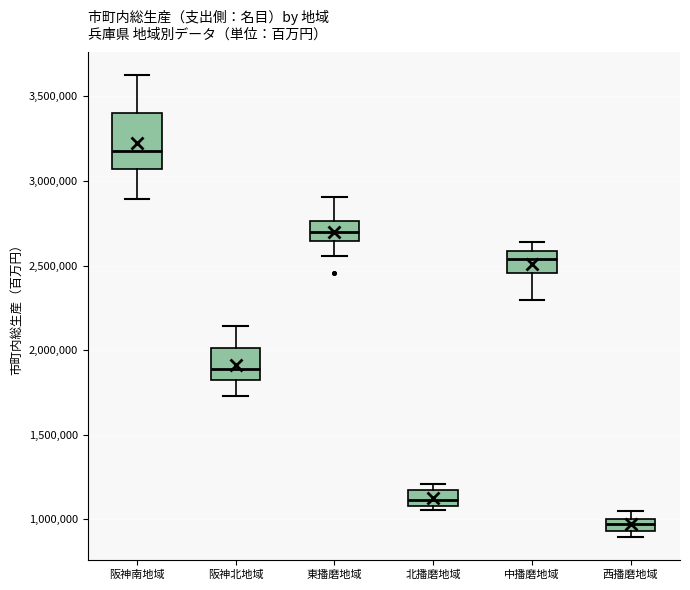

Which box is the tallest, from its lower edge to its upper edge?

阪神南地域